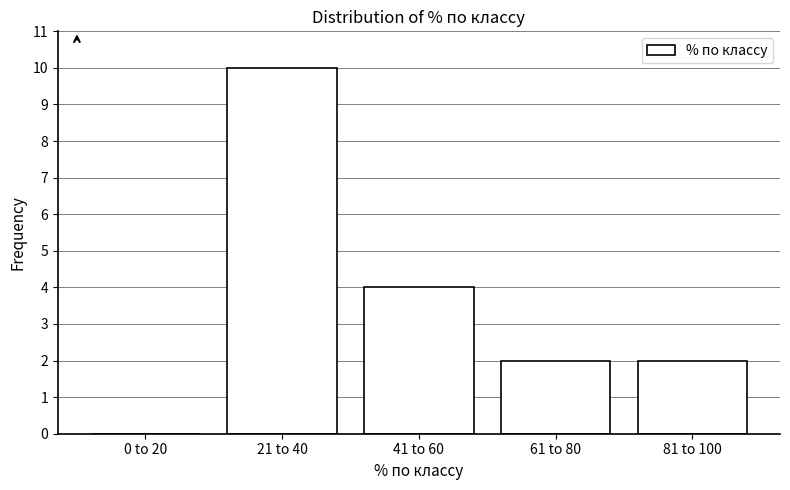

Reading right to left, list all the values displayed in this chart.

81 to 100=2	61 to 80=2	41 to 60=4	21 to 40=10	0 to 20=0